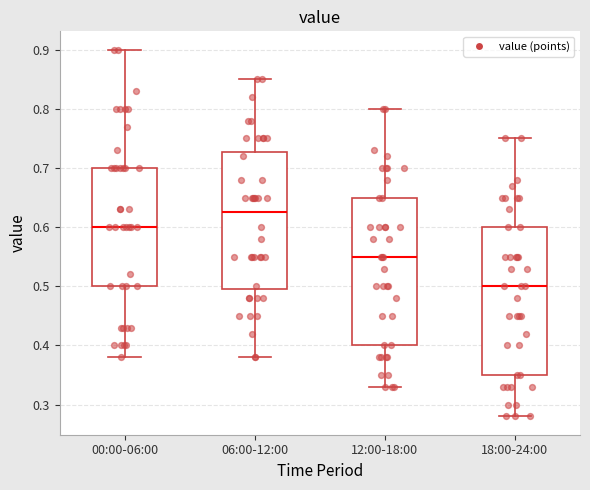

Where is the upper edge of the box for 18:00-24:00 on the y-axis? The values are not printed on the chart, so give them approximately, as read against the axis.

0.60